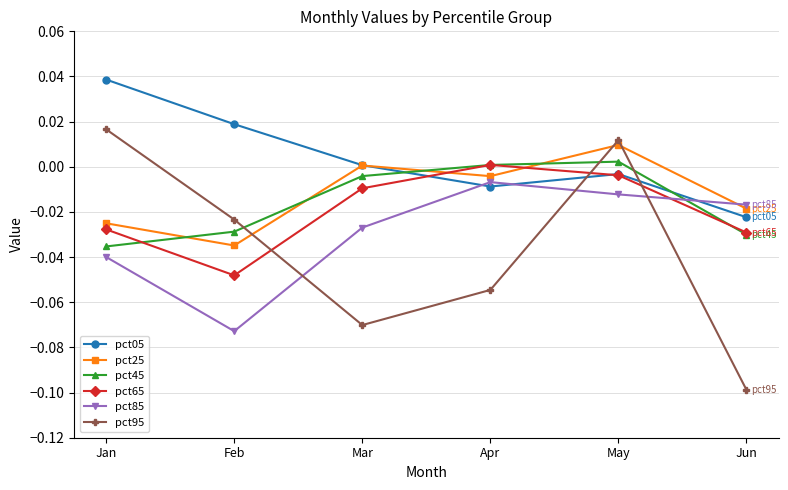

Which series has the widest spread of values?

pct95